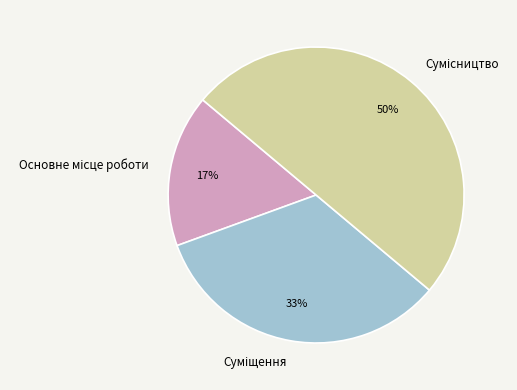

To the nearest percent, what is the difference between the largest and smallest slice percentages?

33%